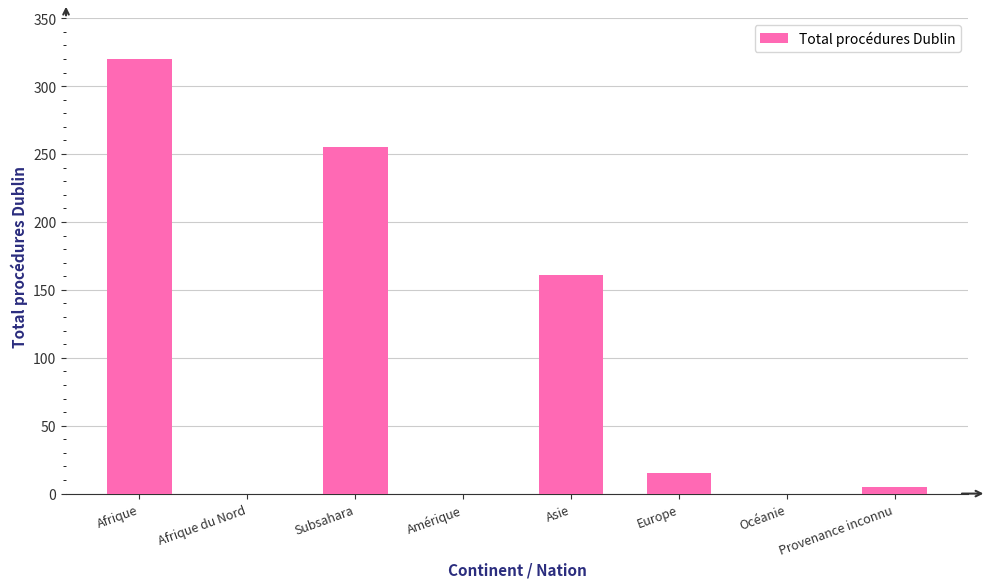

True or false: the data shows -193 at Amérique.

False